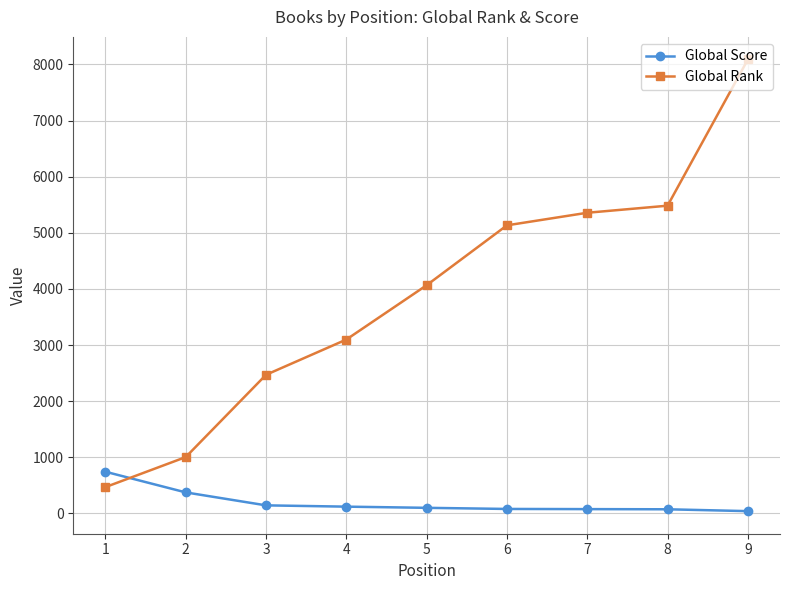

What is the maximum value for Global Score?

743